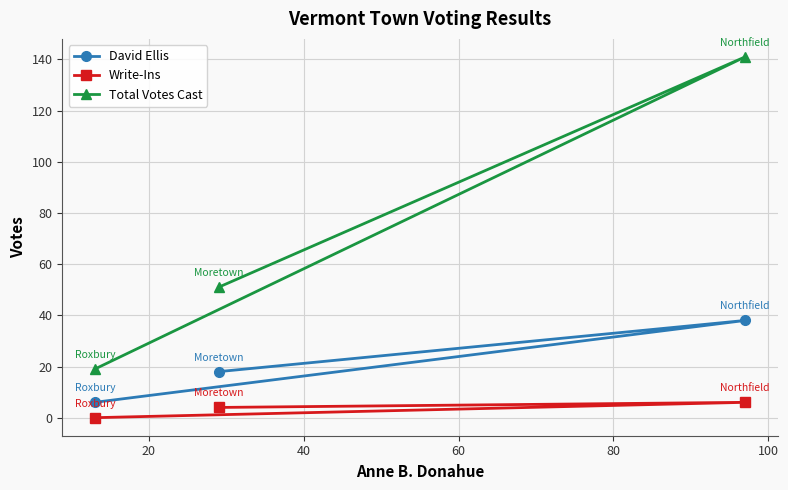

What is the greatest value displayed?

141